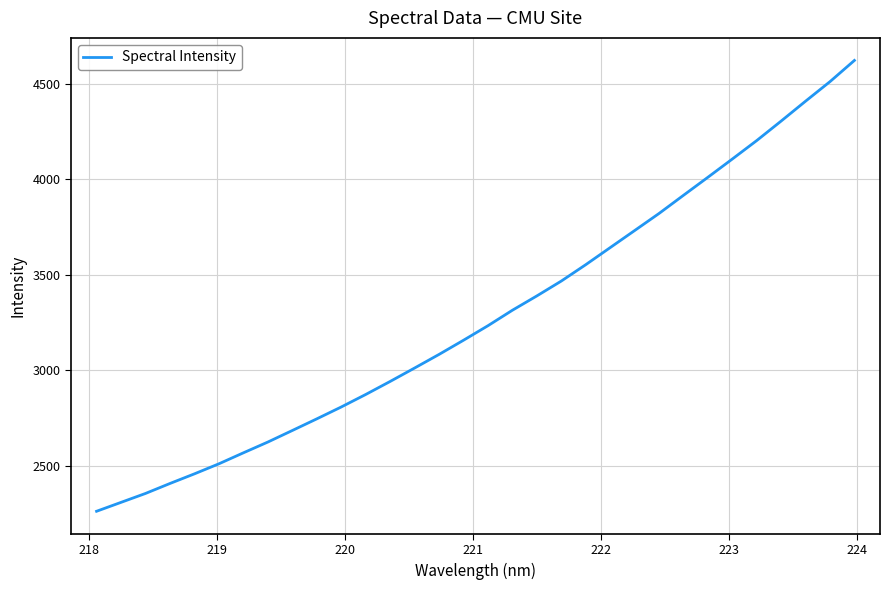

What is the minimum value shown in the chart?

2263.2